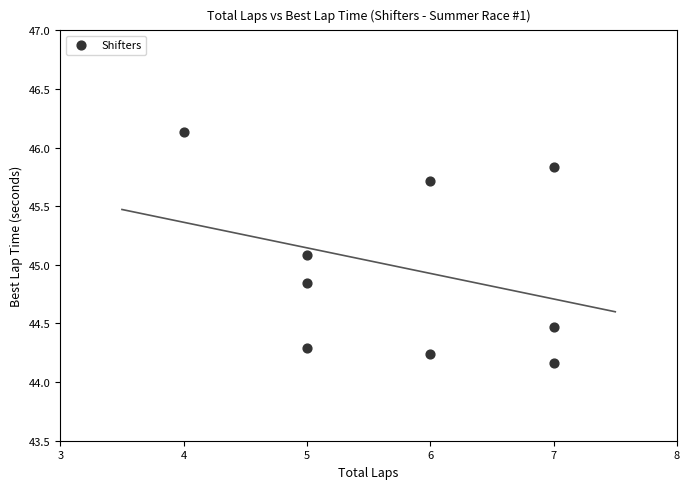

What is the average X value?

5.8